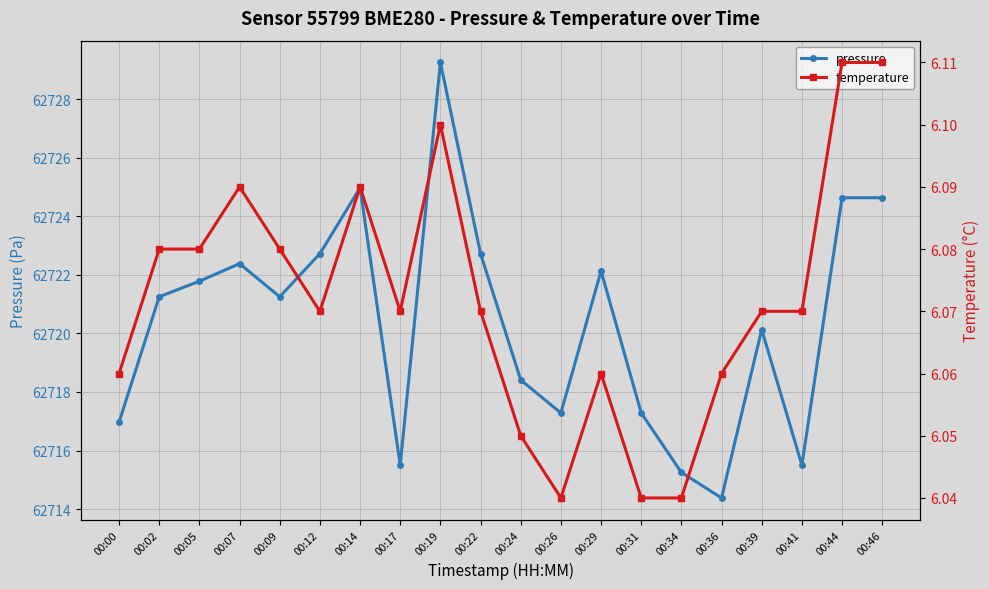

Does the chart display data point markers on the line(s)?

Yes